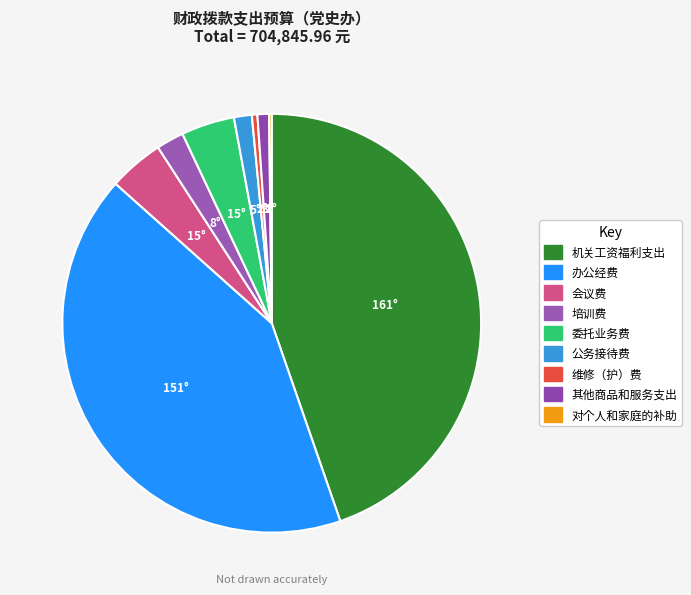

What portion of the pie excludes 对个人和家庭的补助?

99.8%